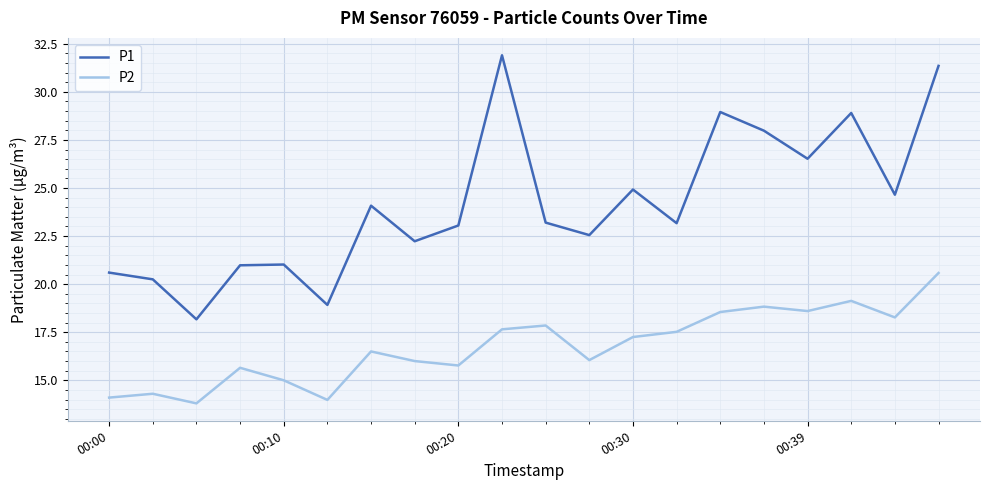

True or false: P1 and P2 cross at least once.

False